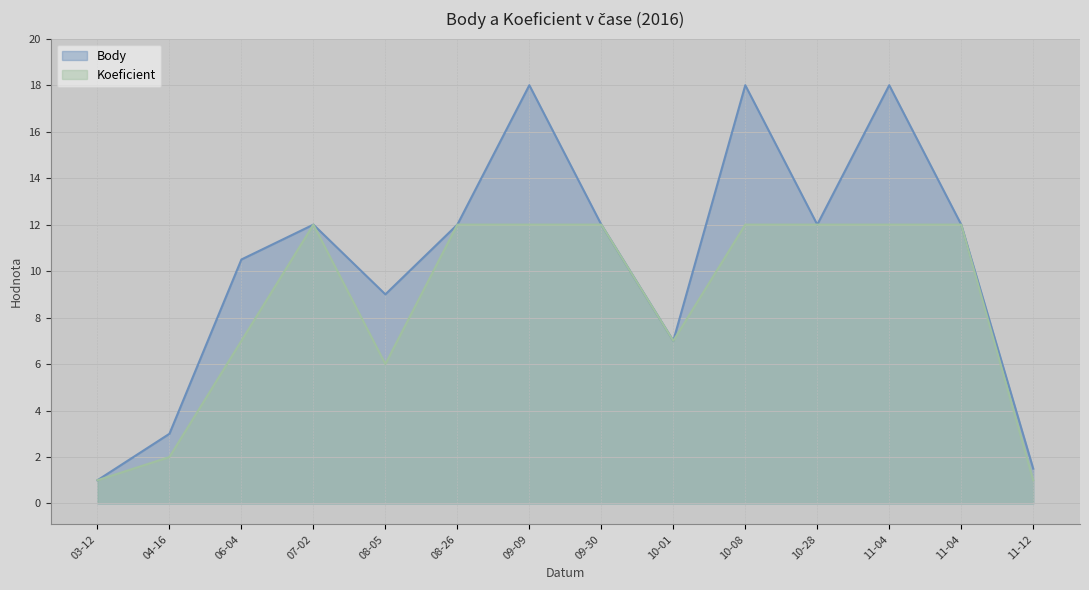

What is the smallest value displayed?

1.0